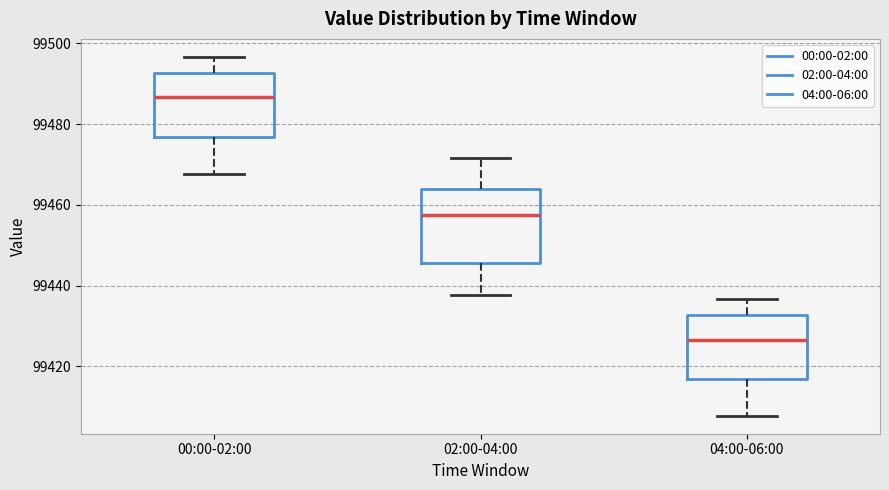

Reading left to right, read every box against the y-axis: the position of its median line, the range the box covers, and the ends of its whiskers. The values are not printed on the chart, so give them approximately, as read against the axis.

00:00-02:00: median 99486, box 99476 to 99492, whiskers 99468 to 99496
02:00-04:00: median 99458, box 99446 to 99464, whiskers 99438 to 99472
04:00-06:00: median 99426, box 99416 to 99432, whiskers 99408 to 99436